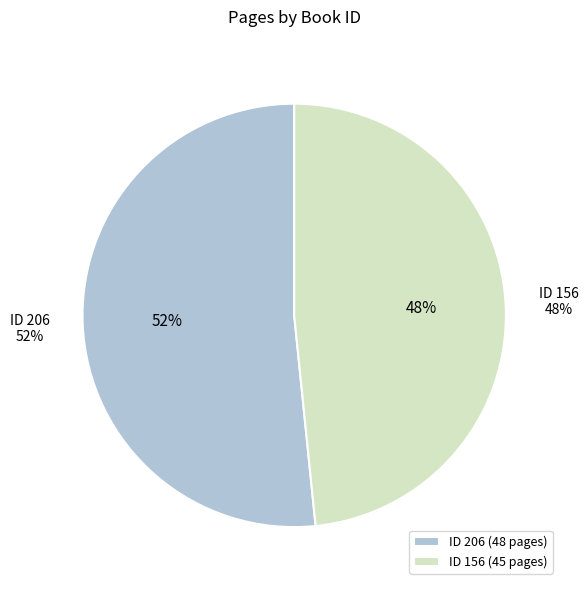

Is there a majority slice in this chart?

Yes